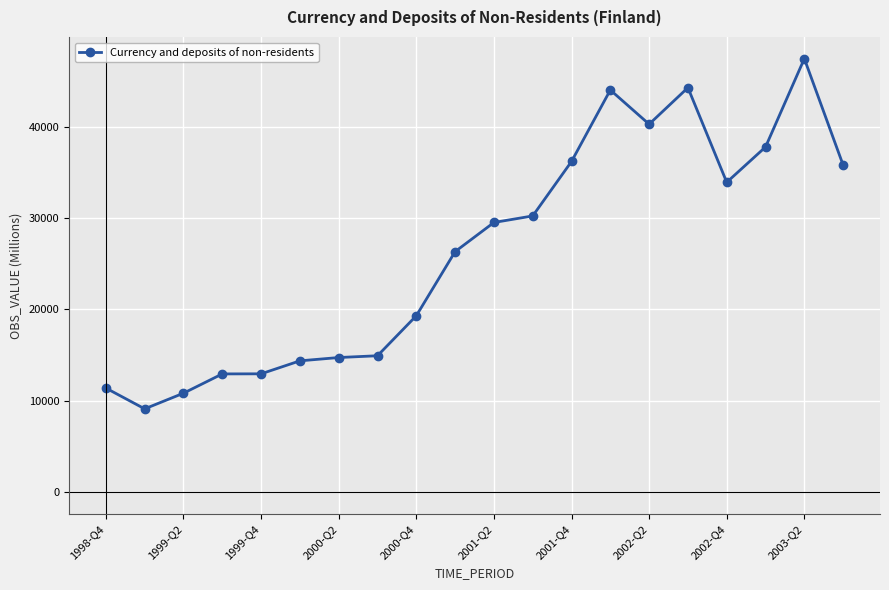

What is the value of the 13th point from the left?

36180